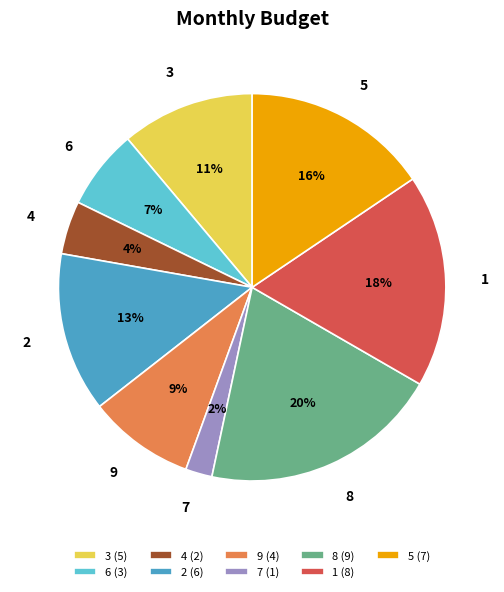

To the nearest percent, what is the difference between the largest and smallest slice percentages?

18%